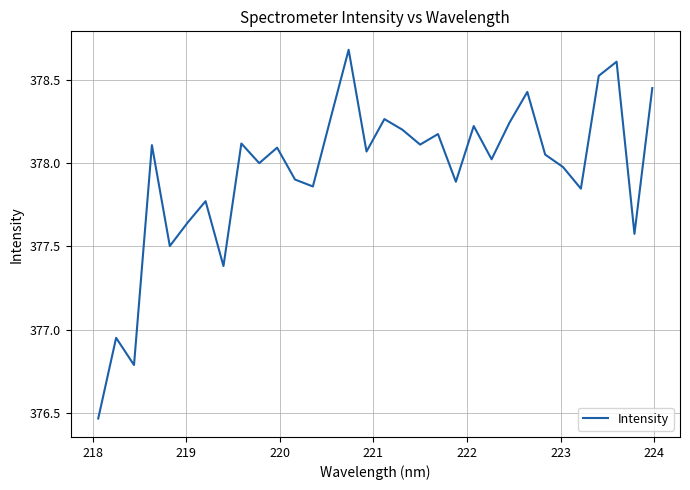

What is the maximum value shown in the chart?

378.7